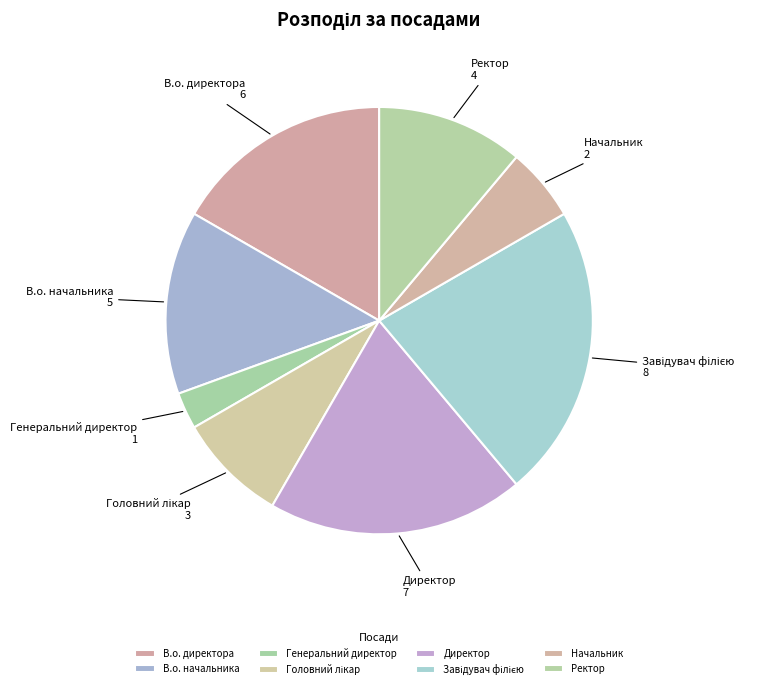

Is it true that В.о. директора is 17% of the pie?

True